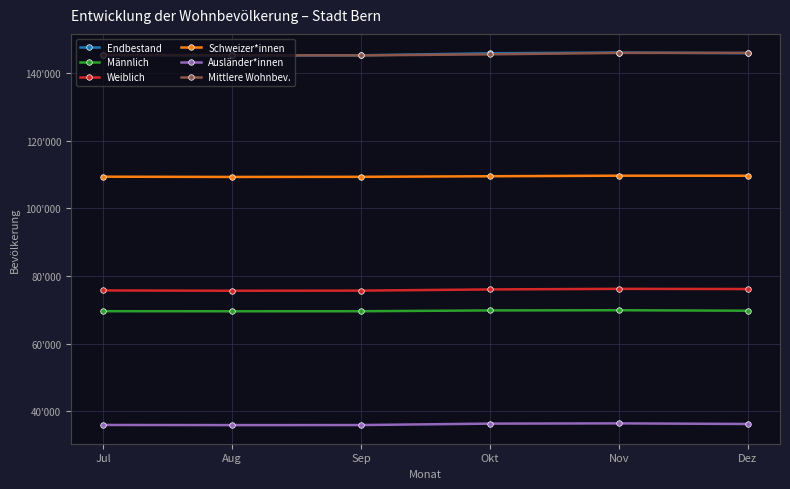

True or false: Mittlere Wohnbev. and Ausländer*innen intersect in this chart.

False